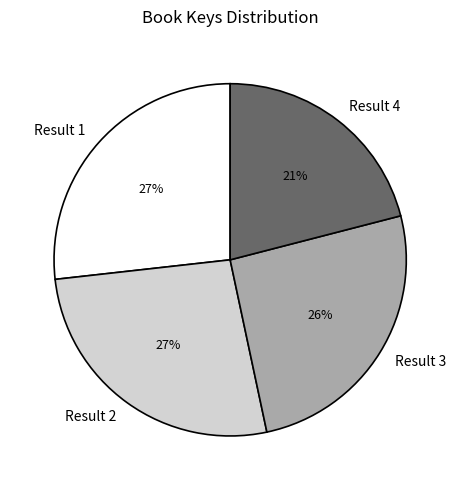

What is the ratio of the value at Result 4 to the value at Result 3?

0.8